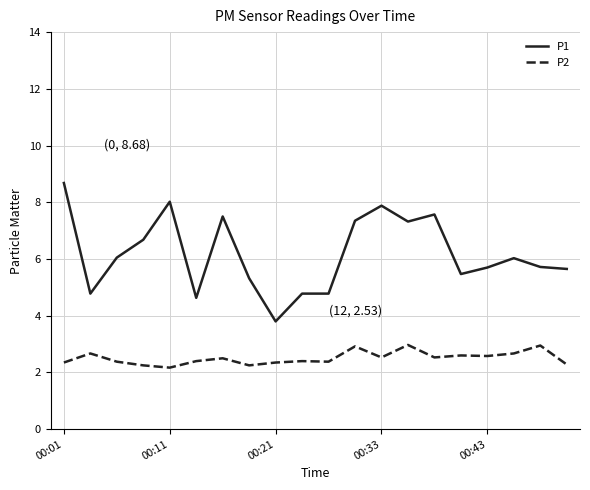

Rank the series by their maximum value, from lowest to highest.

P2, P1